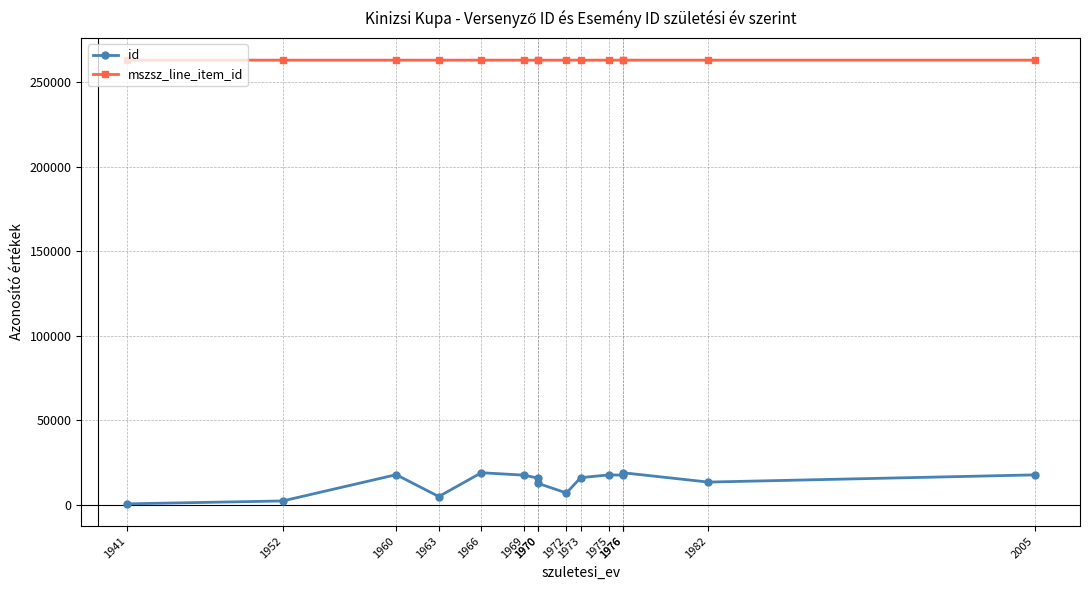

Which series changed the most between 1969 and 2005?

id